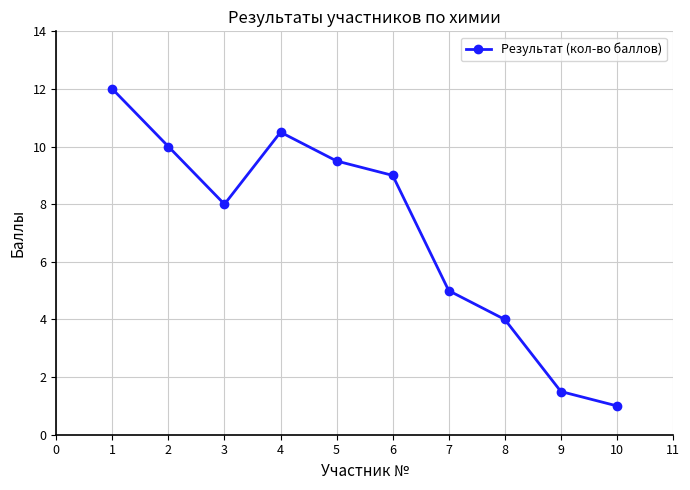

What is the value of the 5th point from the left?

9.5